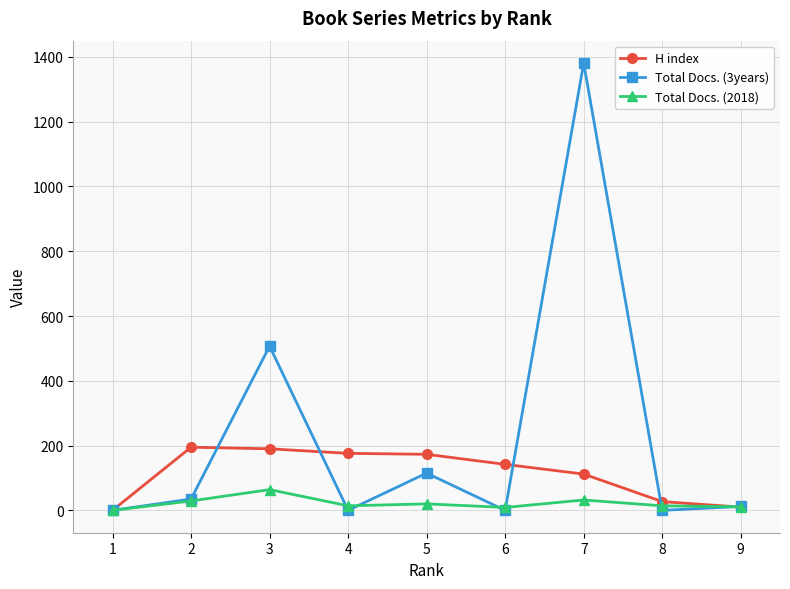

Which series changed the most between 2 and 9?

H index